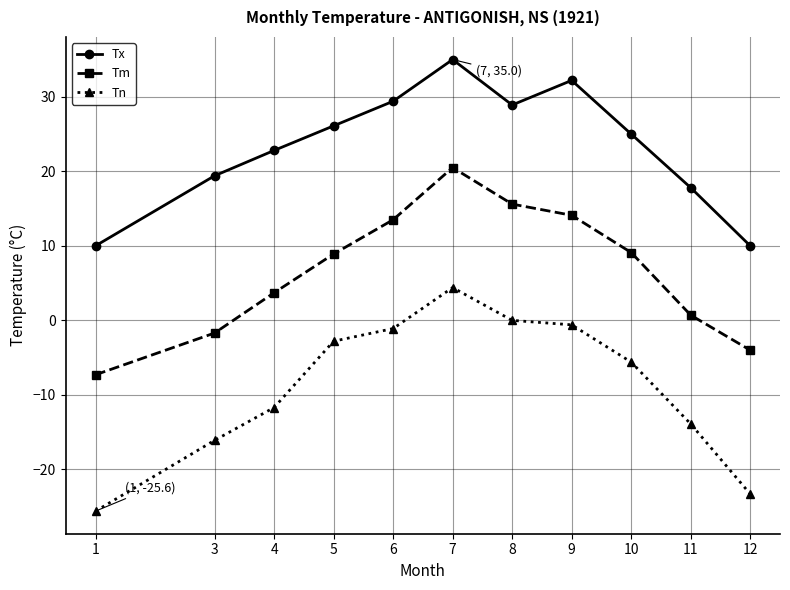

What is the value of the Tm point at the 7th from the left?

15.6